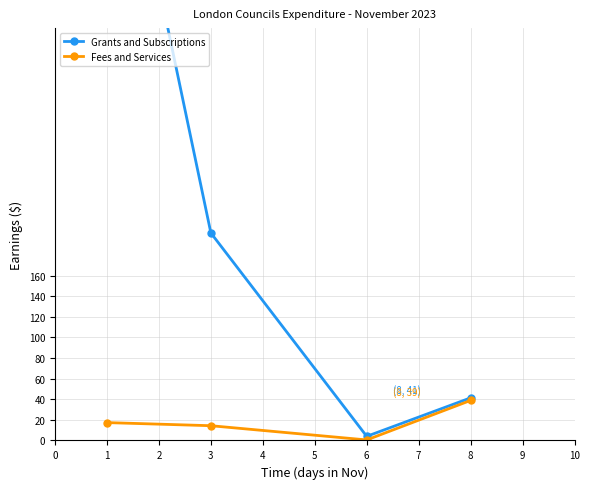

What is the highest value of the Fees and Services series?

38.8